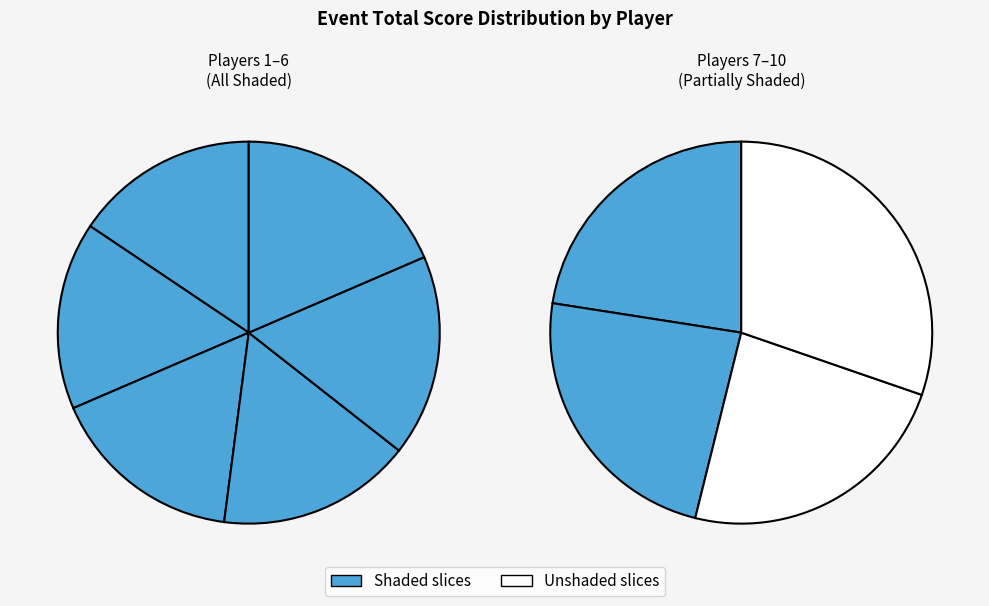

Is Matthias the majority of the pie?

No